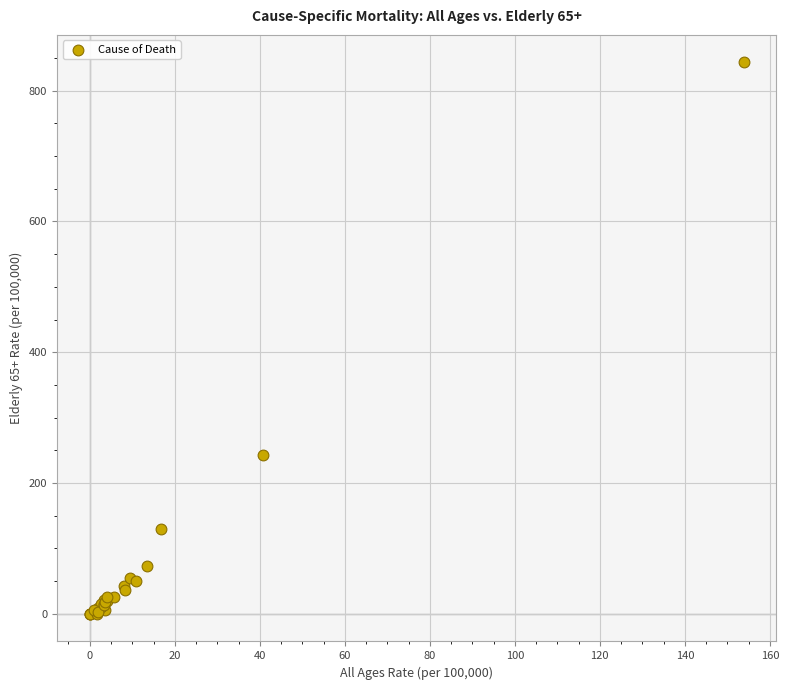

What Y value in the scatter plot is closest to 421?

242.3